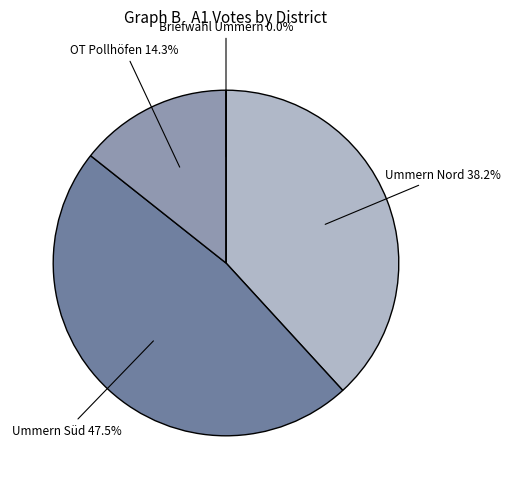

Is it true that B523-III is 9% of the pie?

False